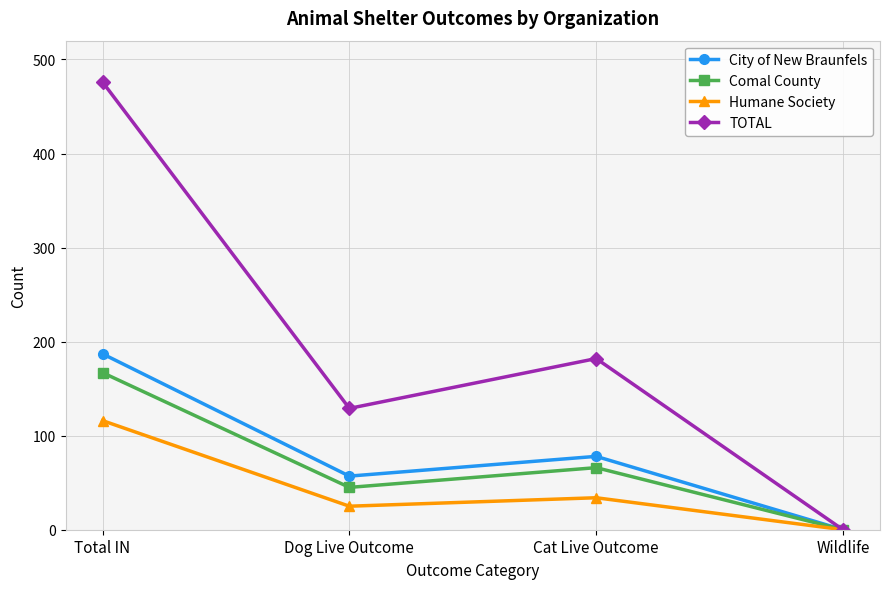

What is the difference between the Humane Society values at Total IN and Wildlife?

116